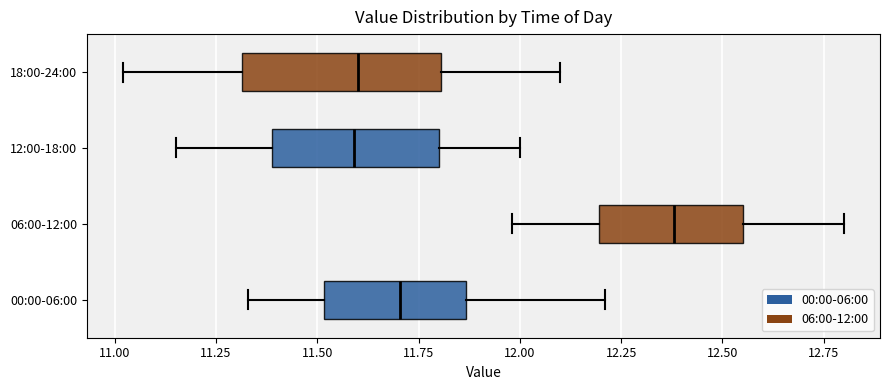

Comparing the boxes themselves (not the whiskers), which one is the widest?

18:00-24:00